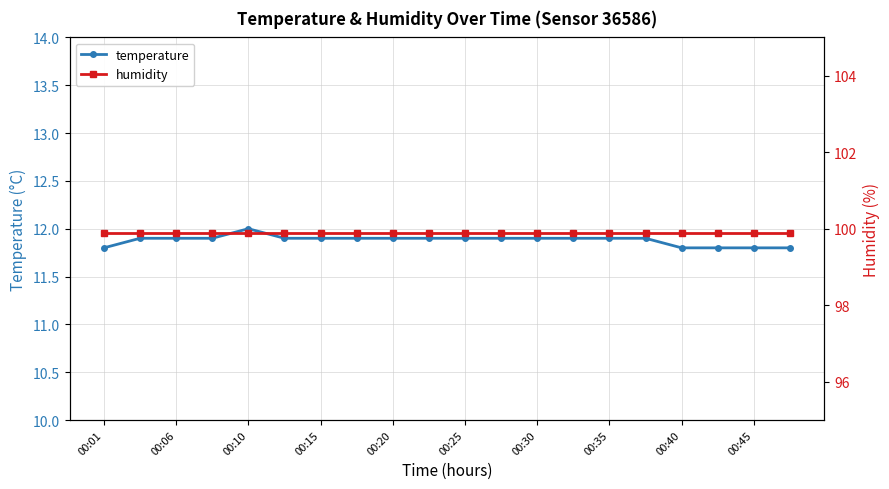

Is this an area chart (filled region under the line)?

No